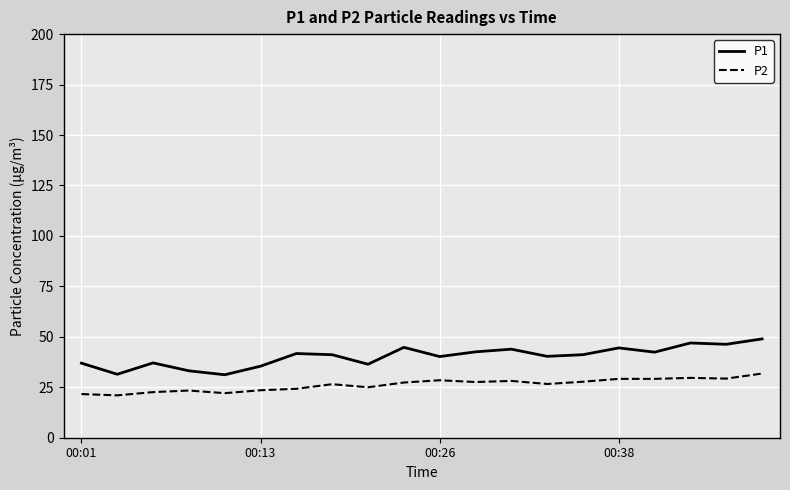

What is the minimum value for P2?

21.0